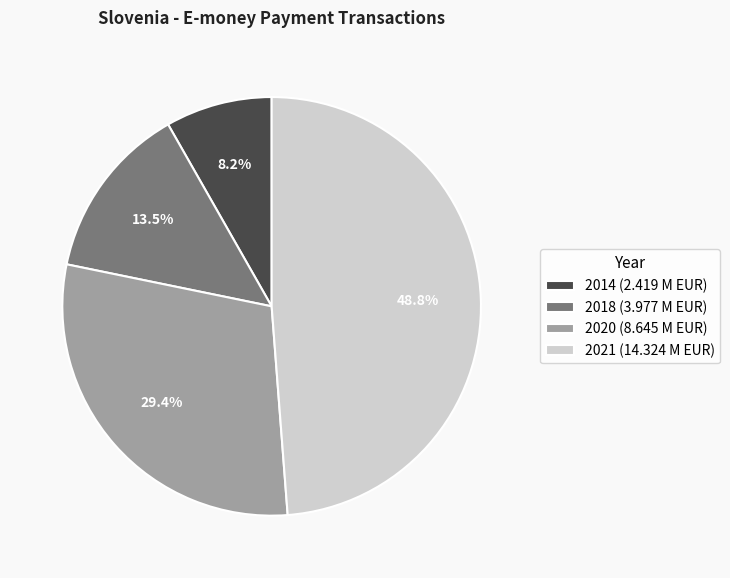

What percentage is the 2020 slice, to the nearest percent?

29%